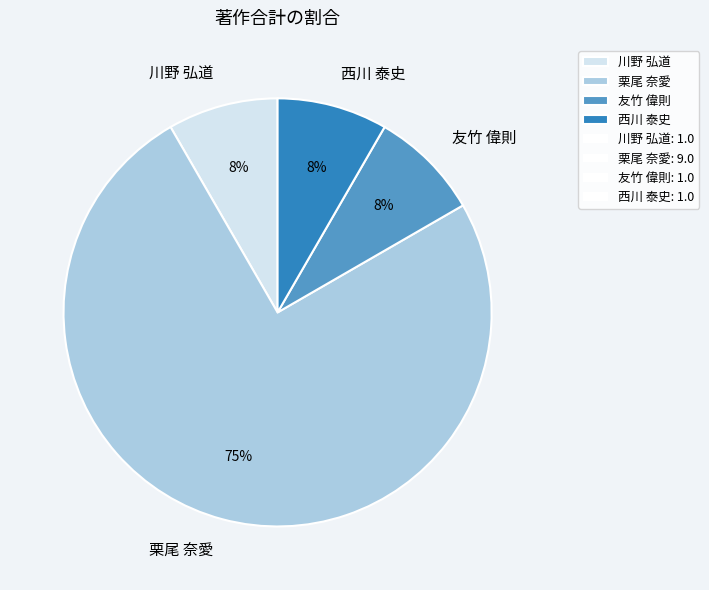

Does any single category account for the majority?

Yes